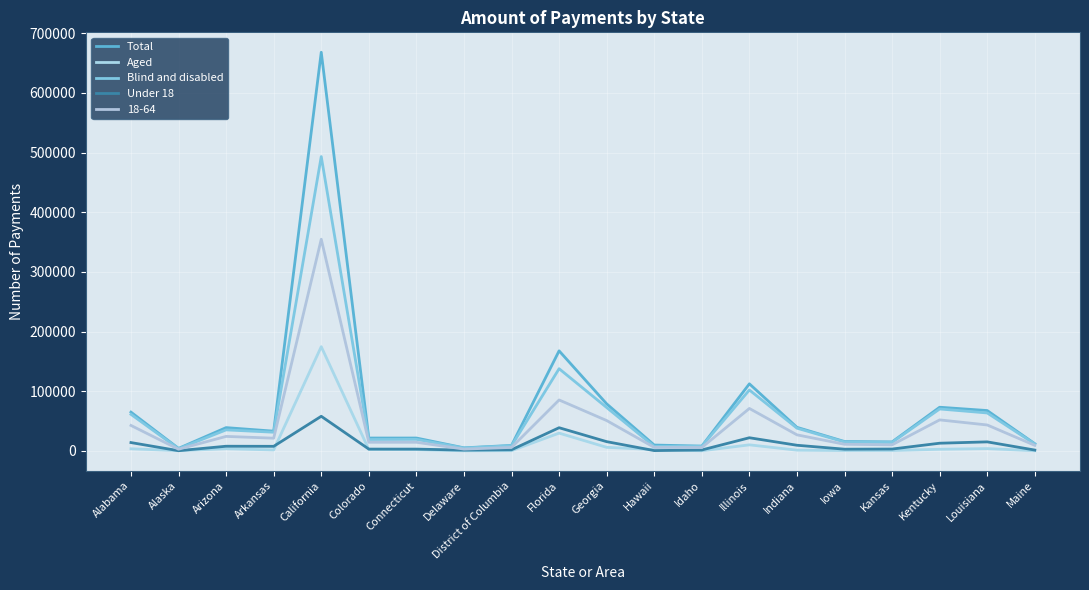

How many lines are shown in the chart?

5